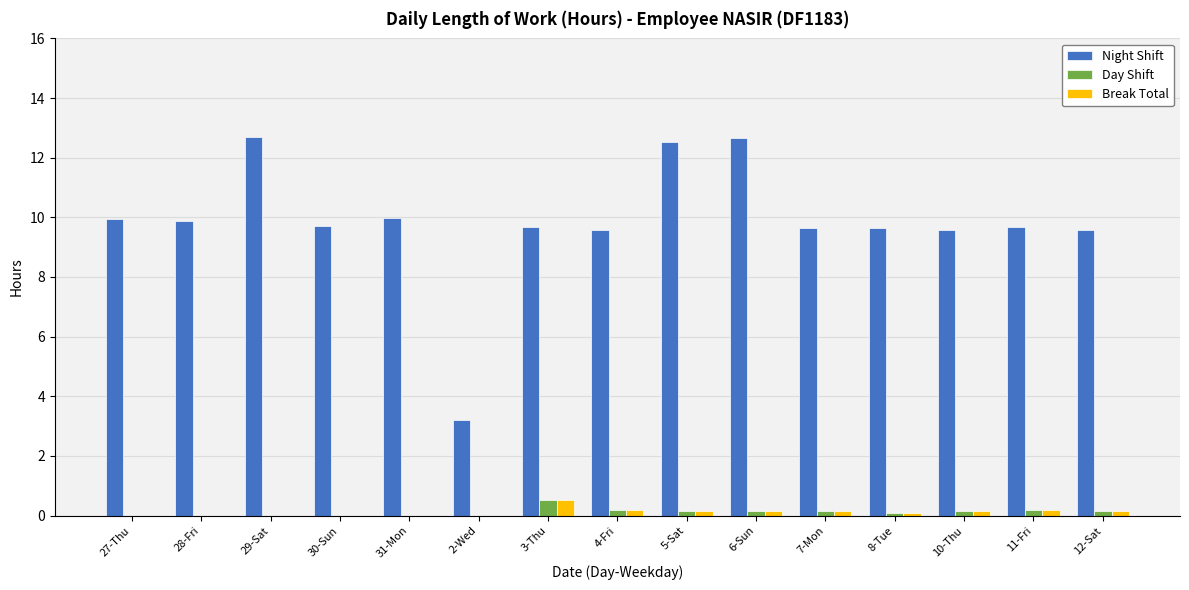

Which series has the largest total across all categories?

Night Shift